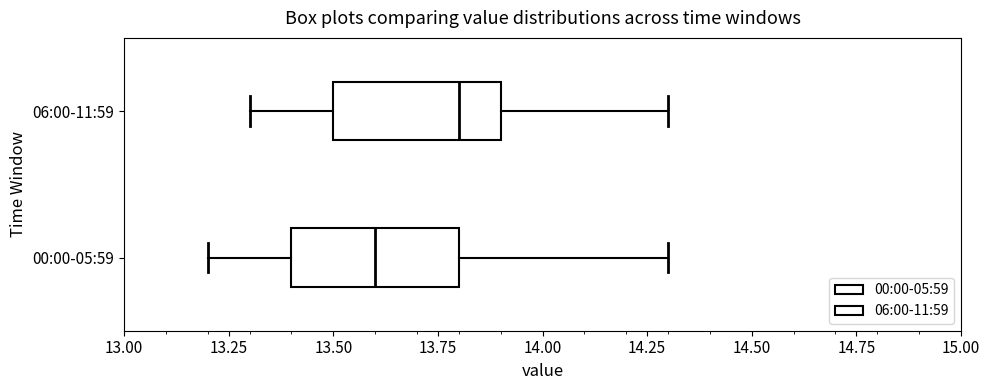

Reading bottom to top, transcribe this box plot: for each box, give where its median line is, the range the box spans, and where its two whiskers end, as read against the x-axis. The values are not printed on the chart, so give them approximately, as read against the axis.

00:00-05:59: median 13.6, box 13.4 to 13.8, whiskers 13.2 to 14.3
06:00-11:59: median 13.8, box 13.5 to 13.9, whiskers 13.3 to 14.3